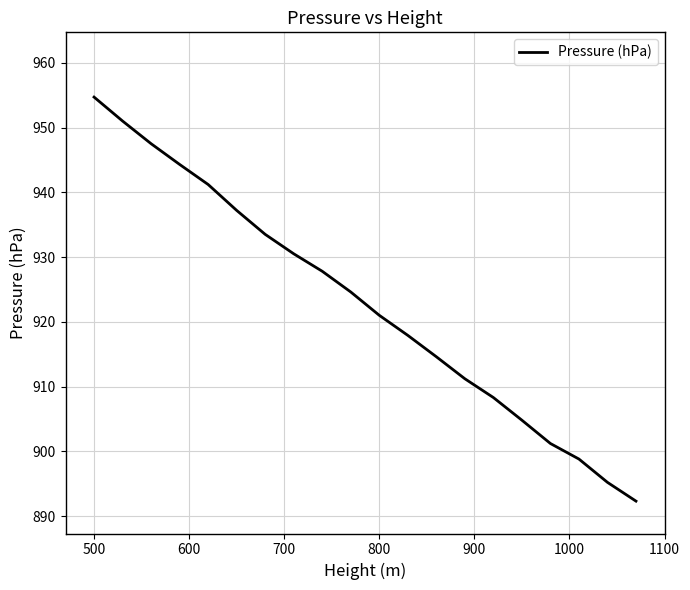

What is the minimum value shown in the chart?

892.3